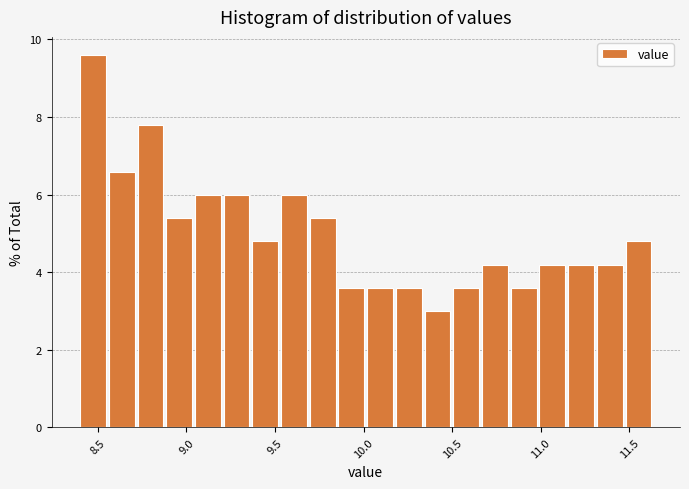

Read against the x-axis, roughly where is the centre of the tallest bar?

8.45